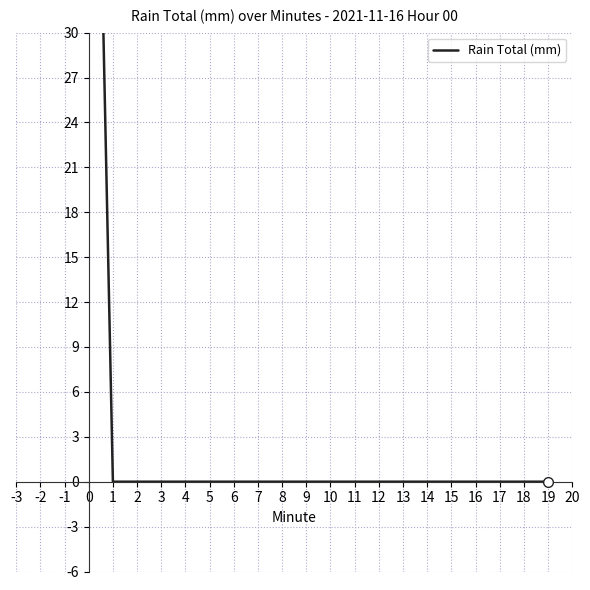

The chart shows a value of 35.7 at 3. True or false?

False